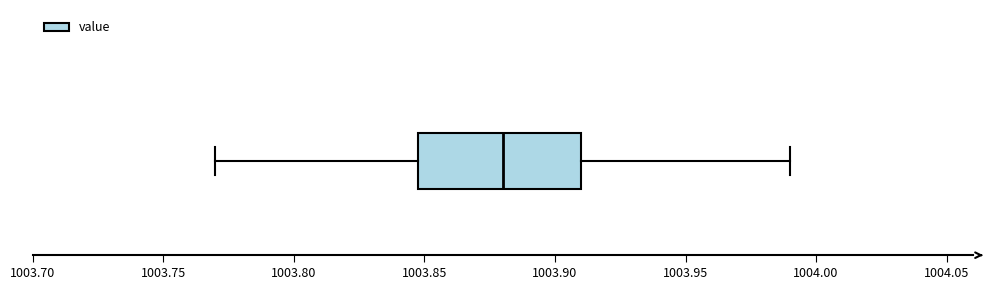

Transcribe this box plot: give where the median line is, the range the box spans, and where the two whiskers end, as read against the x-axis. The values are not printed on the chart, so give them approximately, as read against the axis.

median 1003.88, box 1003.85 to 1003.91, whiskers 1003.77 to 1003.99